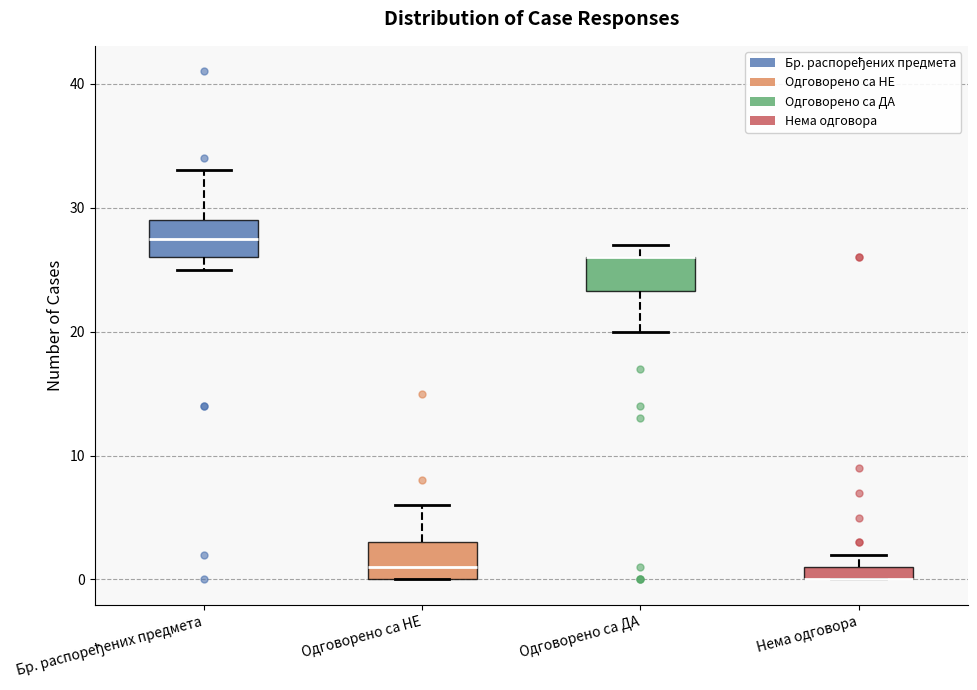

Where is the lower edge of the box for Нема одговора on the y-axis? The values are not printed on the chart, so give them approximately, as read against the axis.

0